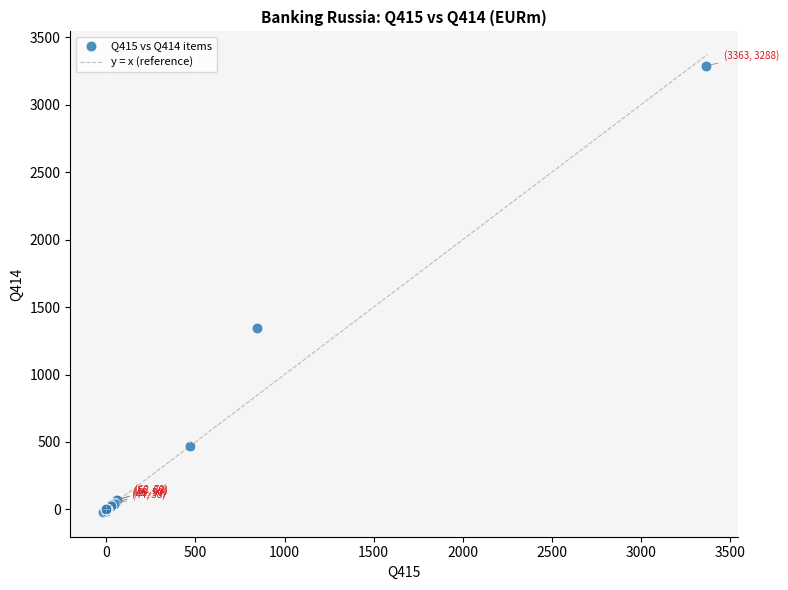

What Y value in the scatter plot is closest to 1633?

1348.0